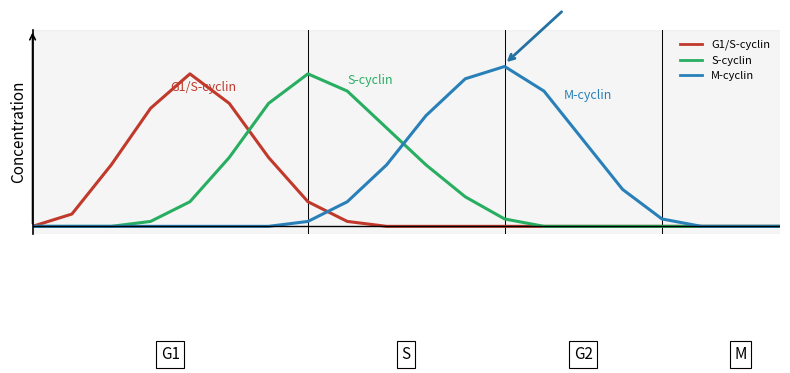

Between which two adjacent categories do M-cyclin and G1/S-cyclin first intersect?

7 and 8